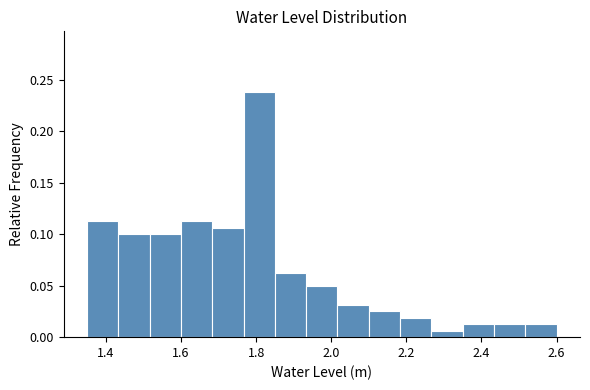

Reading left to right, list every bar in this chart as the range it spans on the x-axis followed by its height. Neither the bar edges nor the heights are printed on the chart, so give them approximately, as read against the axes.

1.36 to 1.44: 0.115
1.44 to 1.52: 0.100
1.52 to 1.60: 0.100
1.60 to 1.68: 0.115
1.68 to 1.76: 0.105
1.76 to 1.86: 0.240
1.86 to 1.94: 0.065
1.94 to 2.02: 0.050
2.02 to 2.10: 0.030
2.10 to 2.18: 0.025
2.18 to 2.26: 0.020
2.26 to 2.36: 0.005
2.36 to 2.44: 0.015
2.44 to 2.52: 0.015
2.52 to 2.60: 0.015